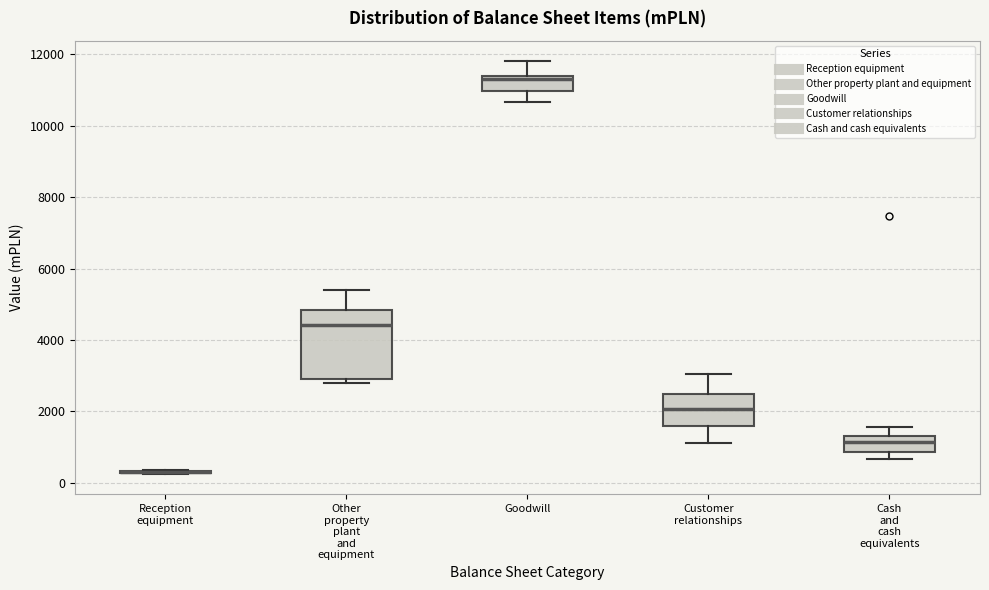

Reading left to right, read every box against the y-axis: the position of its median line, the range the box covers, and the ends of its whiskers. The values are not printed on the chart, so give them approximately, as read against the axis.

Reception equipment: box collapsed to a line at 200, whiskers 200 to 400
Other property plant and equipment: median 4400, box 3000 to 4800, whiskers 2800 to 5400
Goodwill: median 11400 (just below the box's upper edge), box 11000 to 11400, whiskers 10600 to 11800
Customer relationships: median 2000, box 1600 to 2400, whiskers 1200 to 3000
Cash and cash equivalents: median 1200, box 800 to 1400, whiskers 600 to 1600